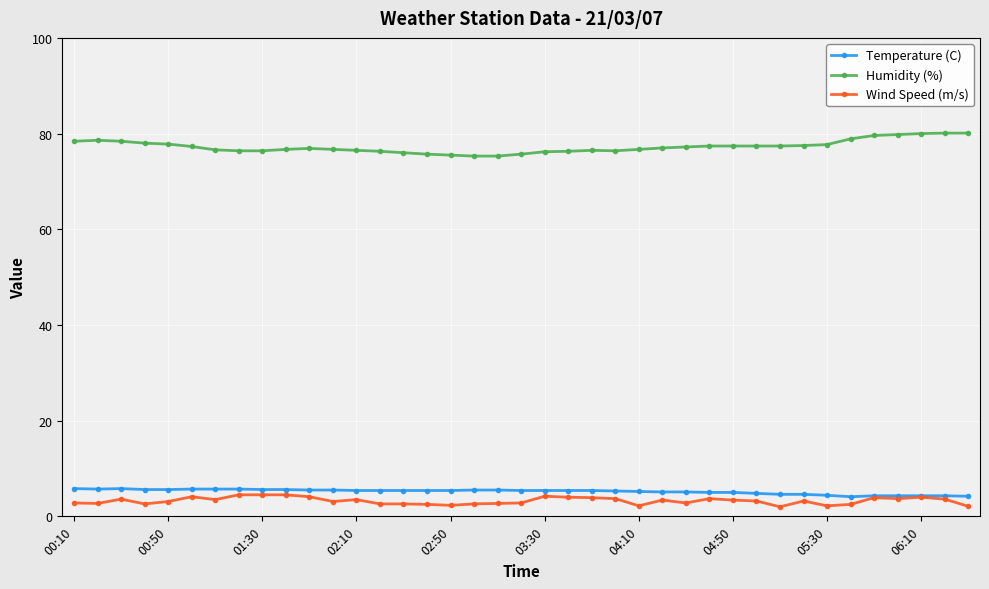

True or false: Humidity (%) and Temperature (C) cross at least once.

False